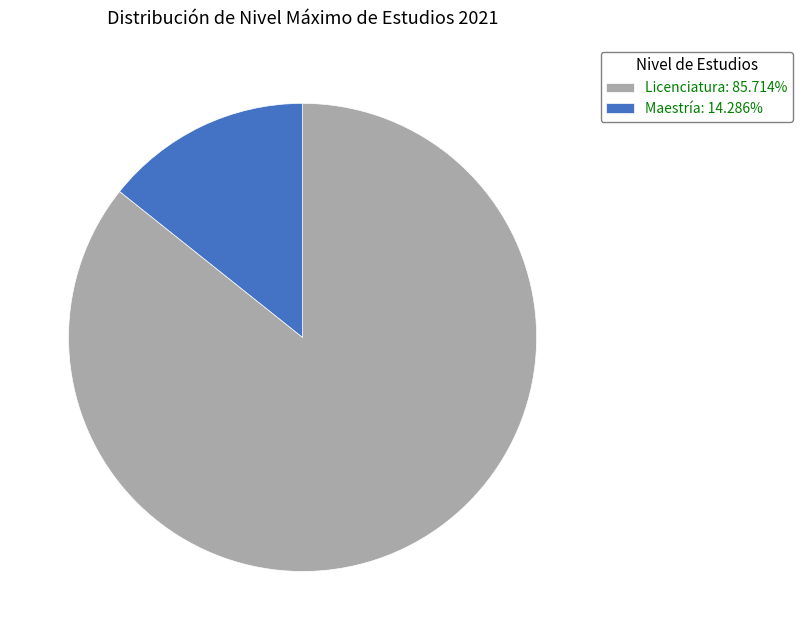

Which slice is the smallest?

Maestría